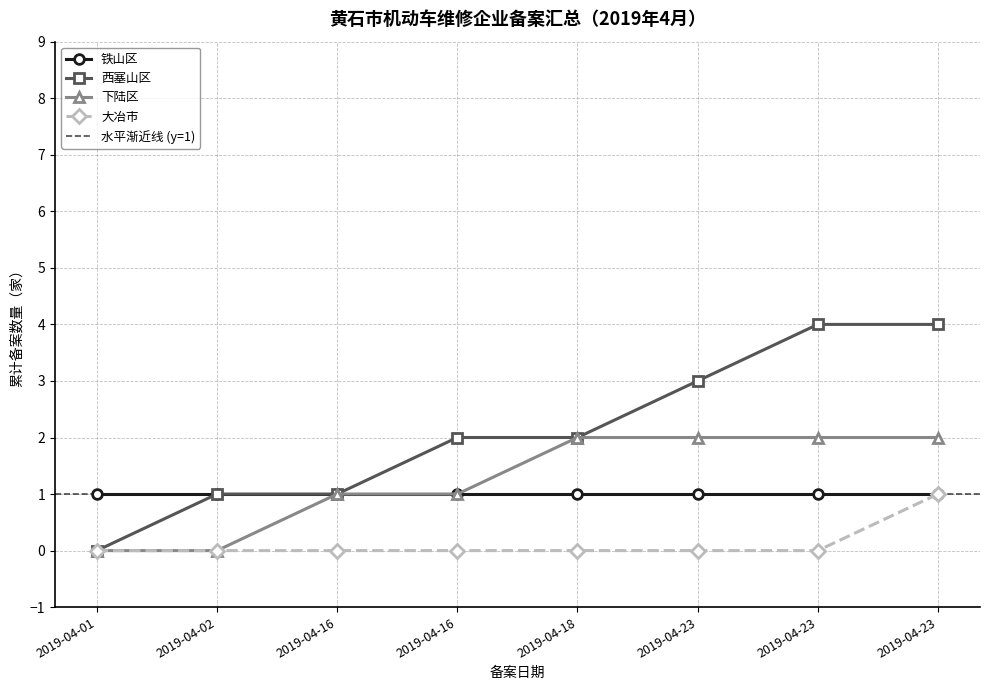

Does the chart have visible grid lines?

Yes